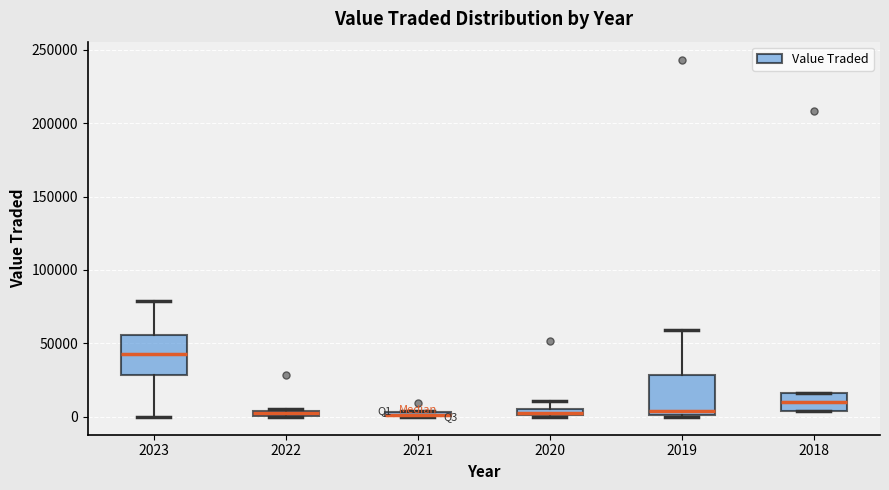

Where is the upper edge of the box at x = 2019 on the y-axis? The values are not printed on the chart, so give them approximately, as read against the axis.

30000